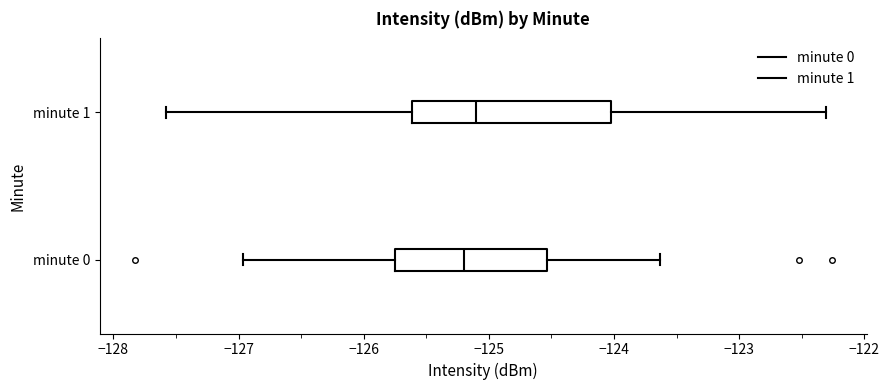

Reading bottom to top, transcribe this box plot: for each box, give where its median line is, the range the box spans, and where its two whiskers end, as read against the x-axis. The values are not printed on the chart, so give them approximately, as read against the axis.

minute 0: median -125.2, box -125.8 to -124.5, whiskers -127.0 to -123.6
minute 1: median -125.1, box -125.6 to -124.0, whiskers -127.6 to -122.3